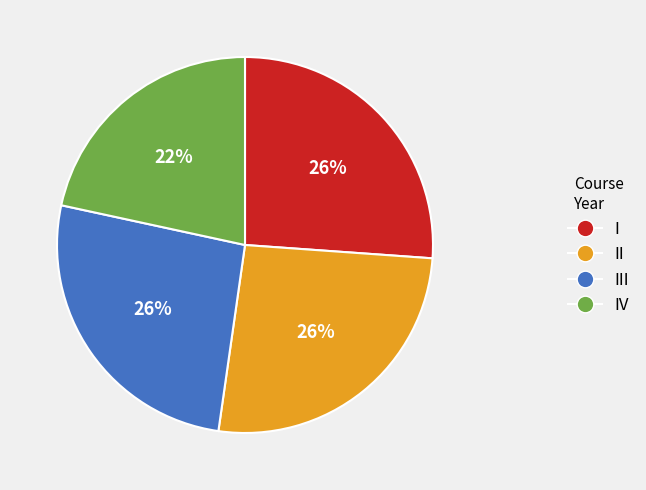

How many segments does this pie chart have?

4